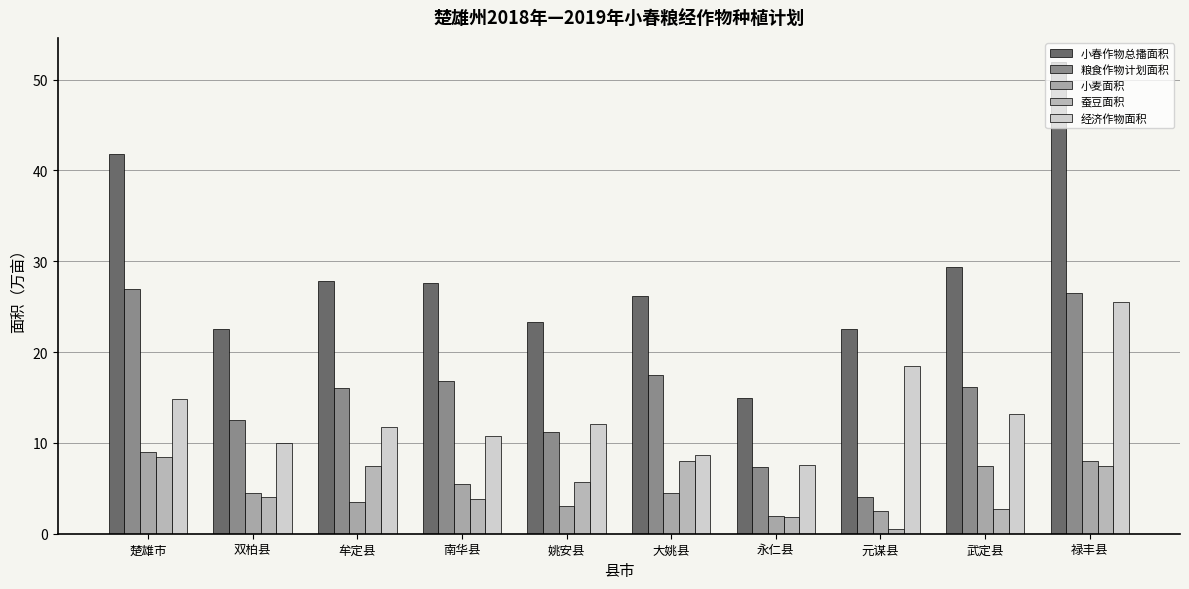

At how many categories does at least one series exceed 4?

10